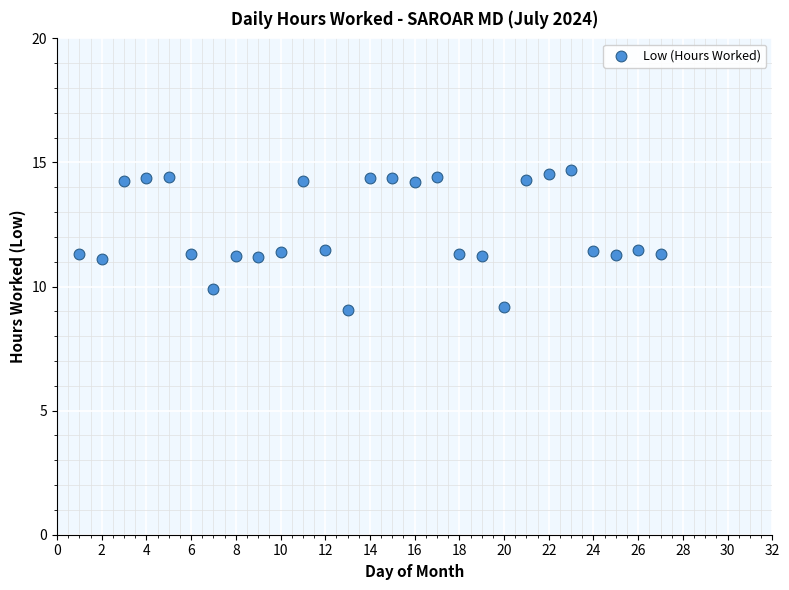

What is the range of Y values (max minus min)?

5.6